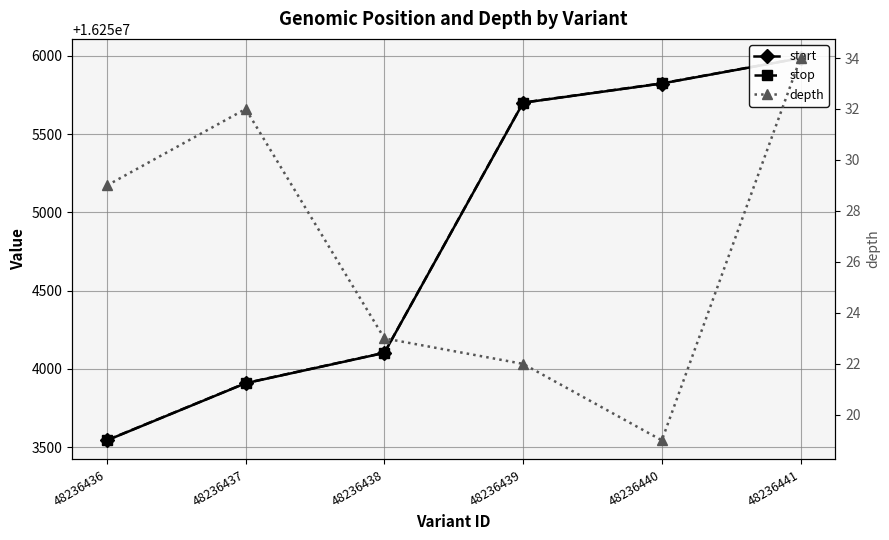

What is the minimum value shown in the chart?

19